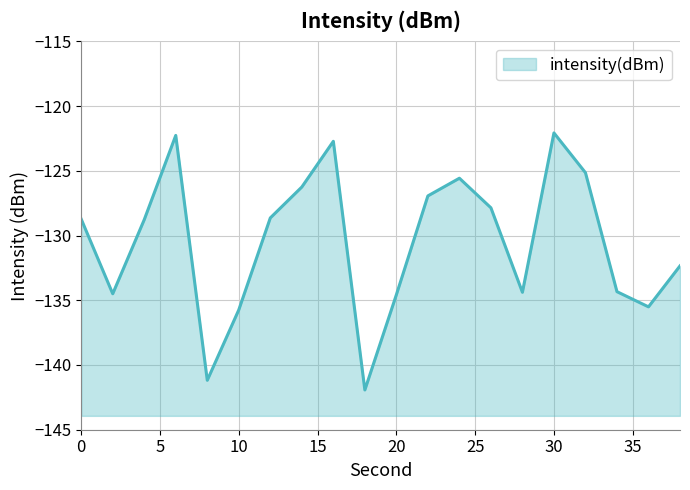

What is the value of the 13th point from the left?

-125.6